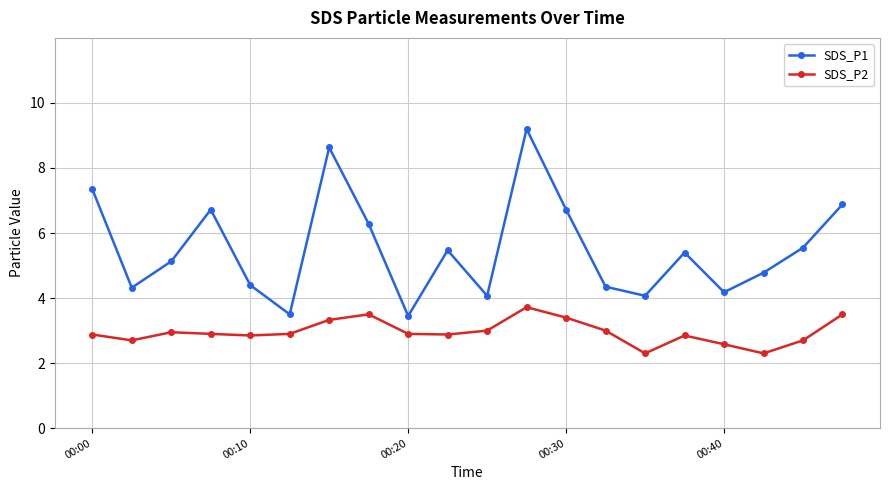

What is the sum of all SDS_P1 values?

110.5